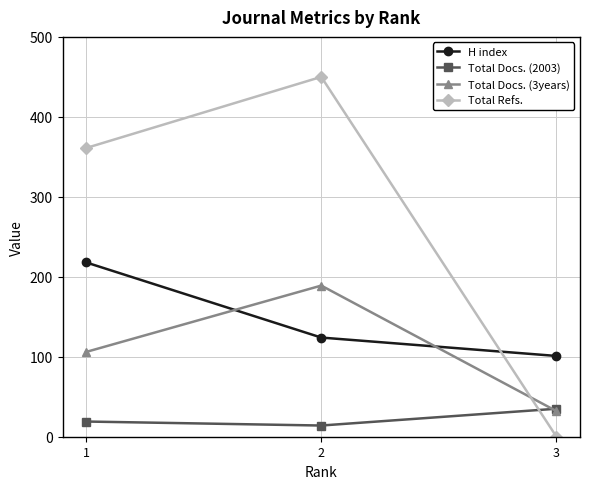

What are all the series names shown in the legend?

H index, Total Docs. (2003), Total Docs. (3years), Total Refs.